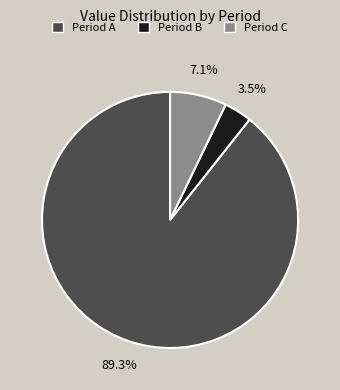

Combined, what portion of the pie is Period A and Period C?

96.5%